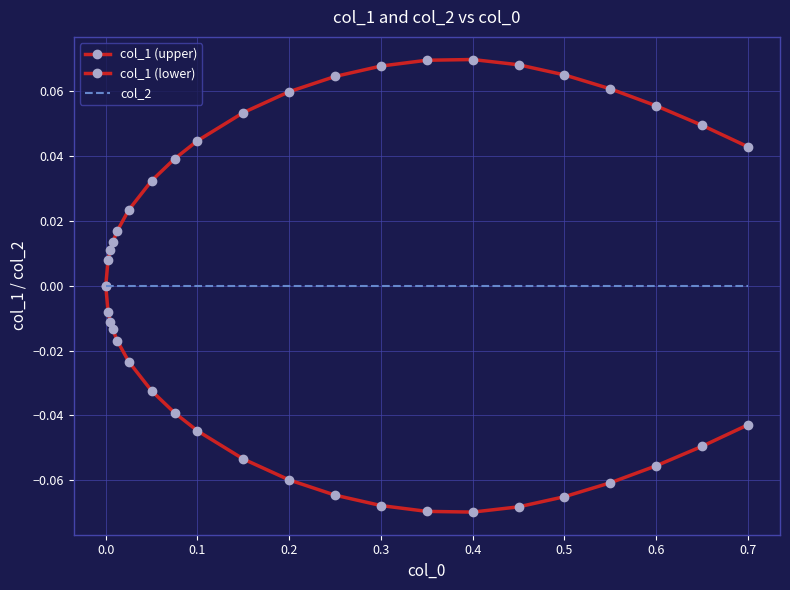

What is the sum of all col_1 (upper) values?

0.9